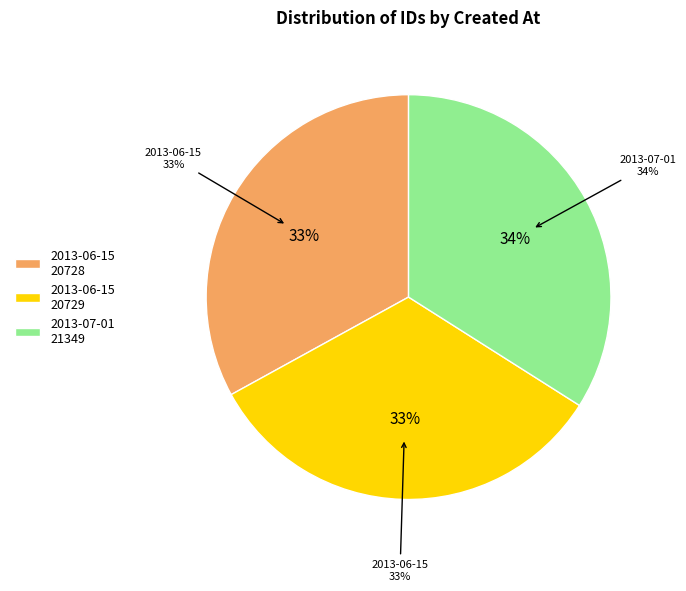

How many segments does this pie chart have?

3